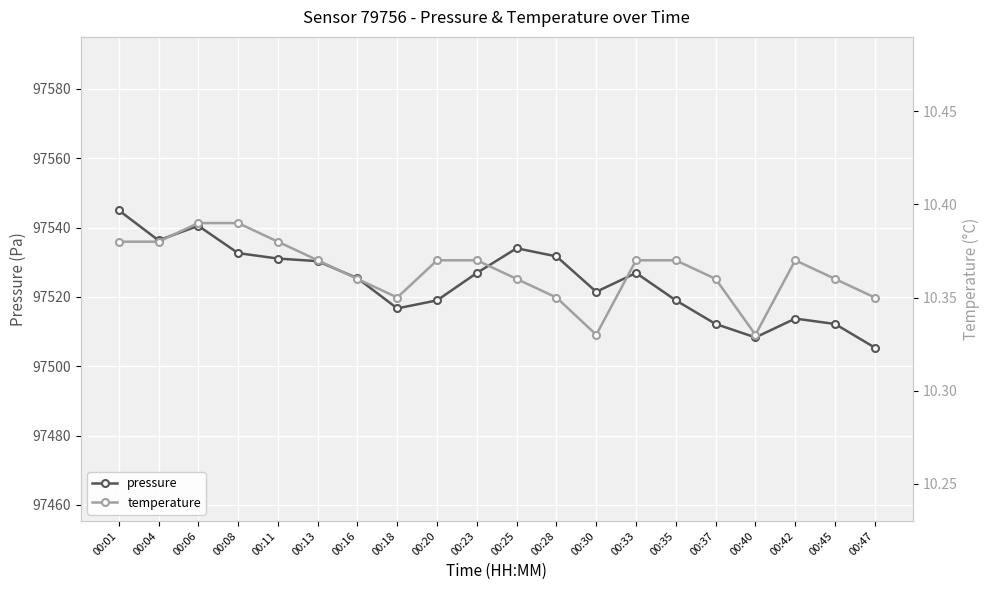

What is the value of the pressure point at the 4th from the left?

97532.6